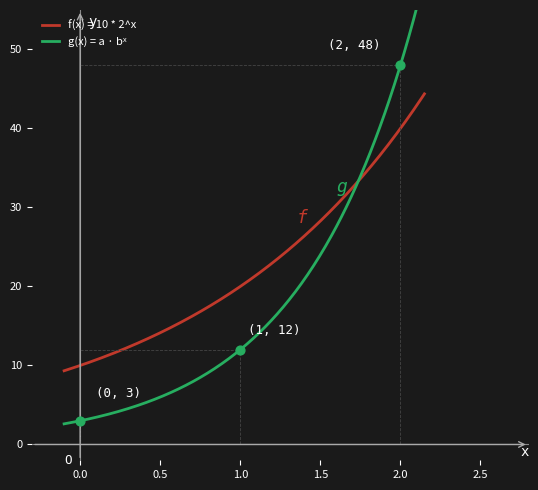

What is the change in value from 0 to 2?

+45